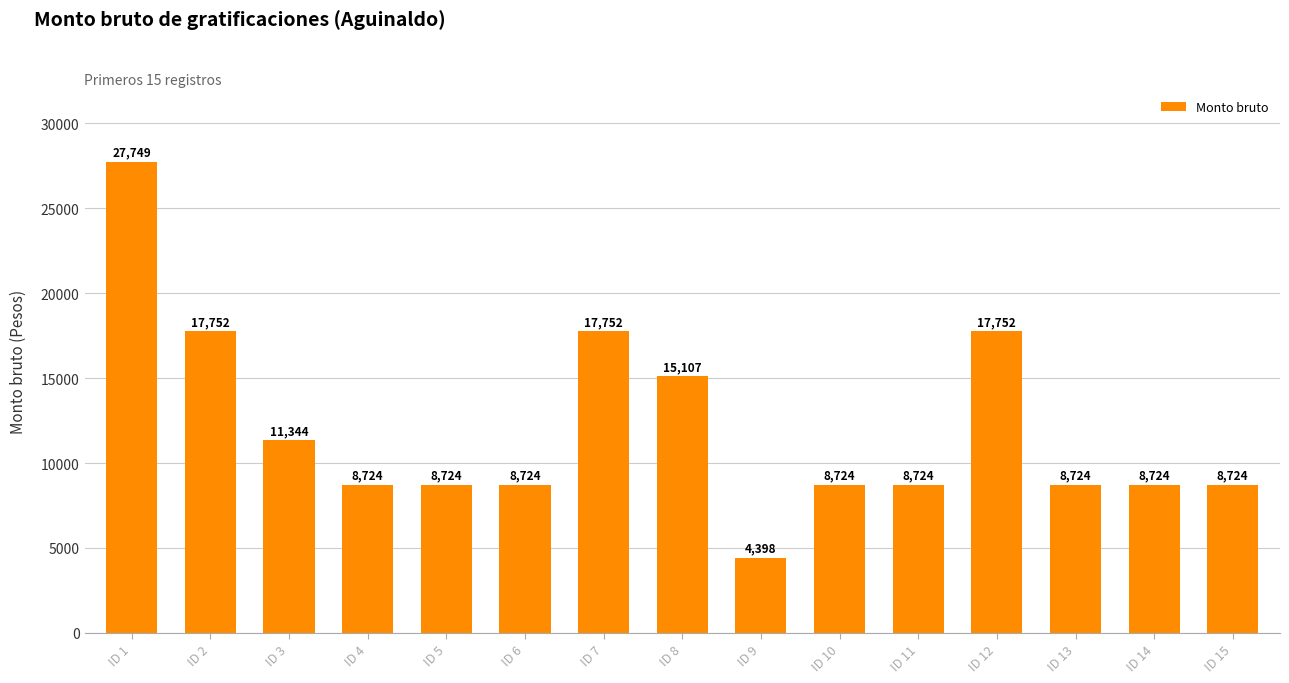

The chart shows a value of 49212.9 at ID 1. True or false?

False